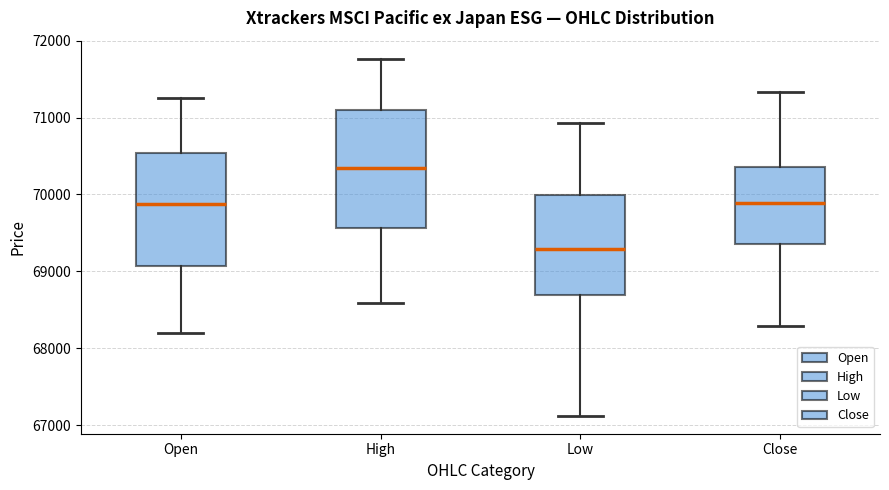

Reading left to right, read every box against the y-axis: the position of its median line, the range the box covers, and the ends of its whiskers. The values are not printed on the chart, so give them approximately, as read against the axis.

Open: median 69900, box 69100 to 70500, whiskers 68200 to 71300
High: median 70300, box 69600 to 71100, whiskers 68600 to 71800
Low: median 69300, box 68700 to 70000, whiskers 67100 to 70900
Close: median 69900, box 69300 to 70400, whiskers 68300 to 71300